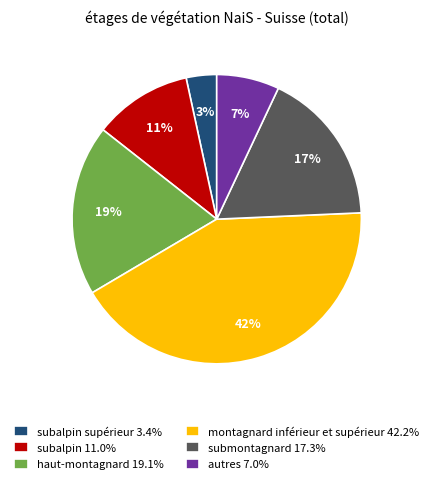

Do autres 7.0% and submontagnard 17.3% together represent more than half of the pie?

No